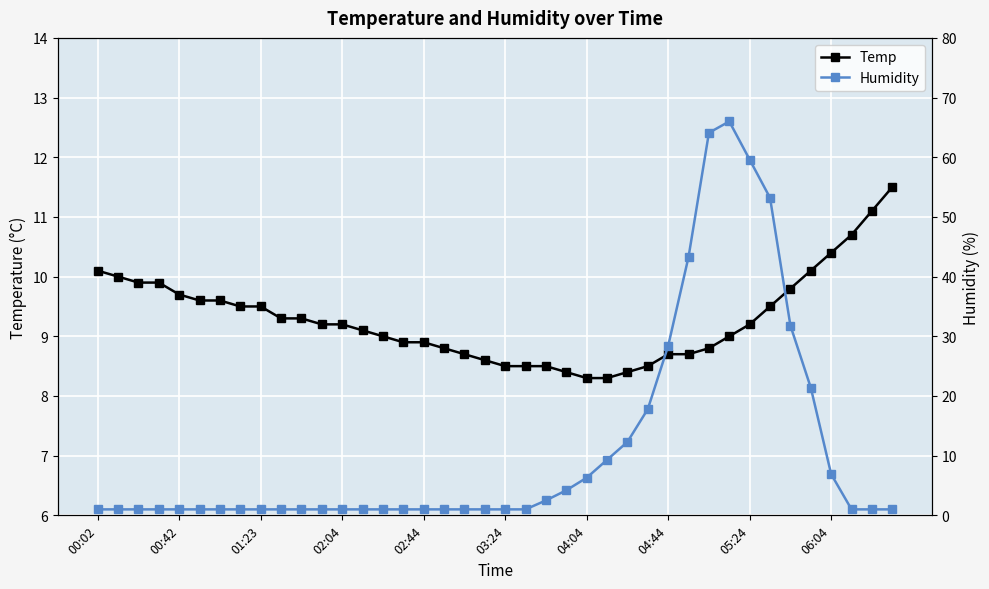

What value does the Humidity series have at 29?

43.3